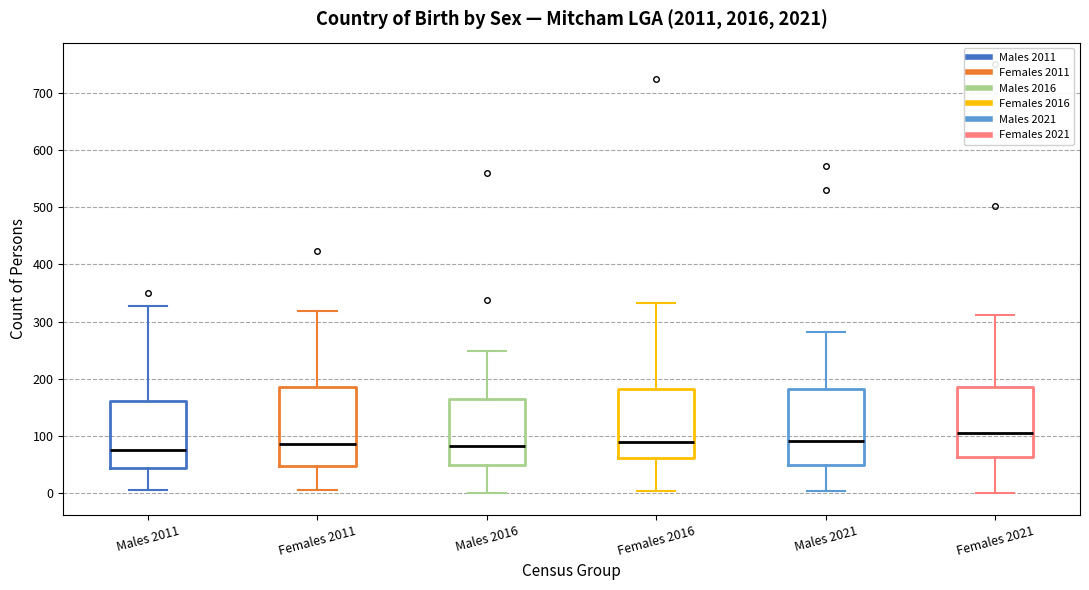

Reading left to right, transcribe this box plot: for each box, give where its median line is, the range the box spans, and where its two whiskers end, as read against the y-axis. The values are not printed on the chart, so give them approximately, as read against the axis.

Males 2011: median 80, box 40 to 160, whiskers 10 to 330
Females 2011: median 90, box 50 to 190, whiskers 10 to 320
Males 2016: median 80, box 50 to 160, whiskers 0 to 250
Females 2016: median 90, box 60 to 180, whiskers 0 to 330
Males 2021: median 90, box 50 to 180, whiskers 0 to 280
Females 2021: median 100, box 60 to 190, whiskers 0 to 310